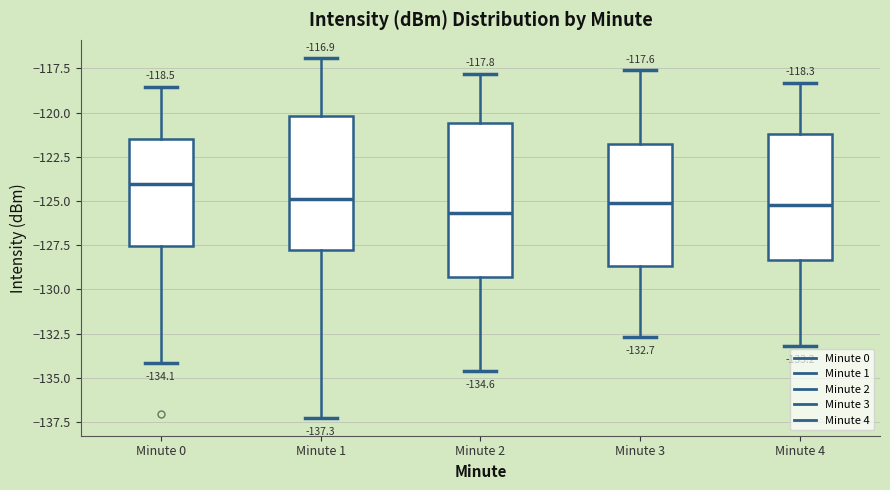

Which box is the tallest, from its lower edge to its upper edge?

Minute 2